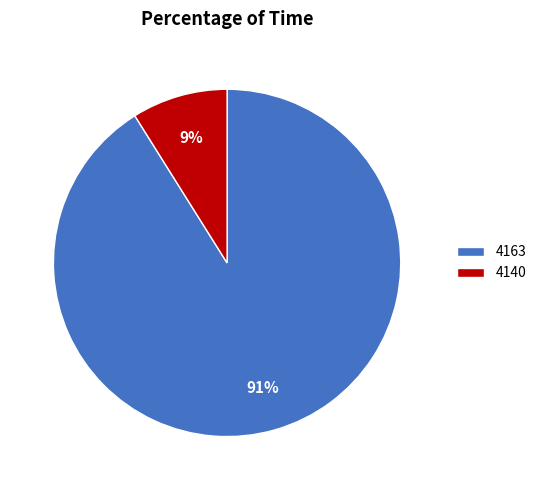

Which has a higher value, 4163 or 4140?

4163